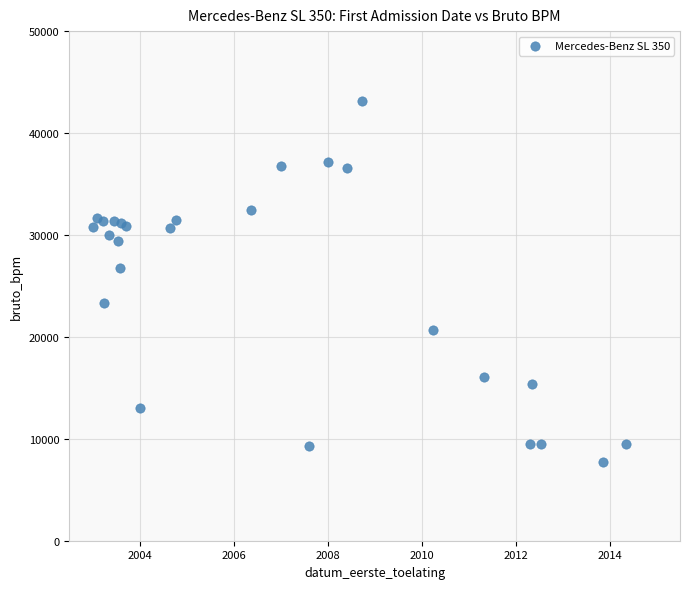

What Y value in the scatter plot is closest to 25462?

26768